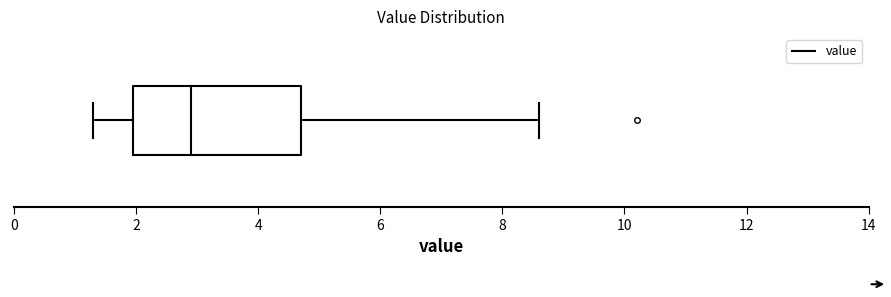

Read this box plot against the x-axis: the position of the median line, the range covered by the box, and the ends of both whiskers. The values are not printed on the chart, so give them approximately, as read against the axis.

median 3.0, box 2.0 to 4.8, whiskers 1.4 to 8.6